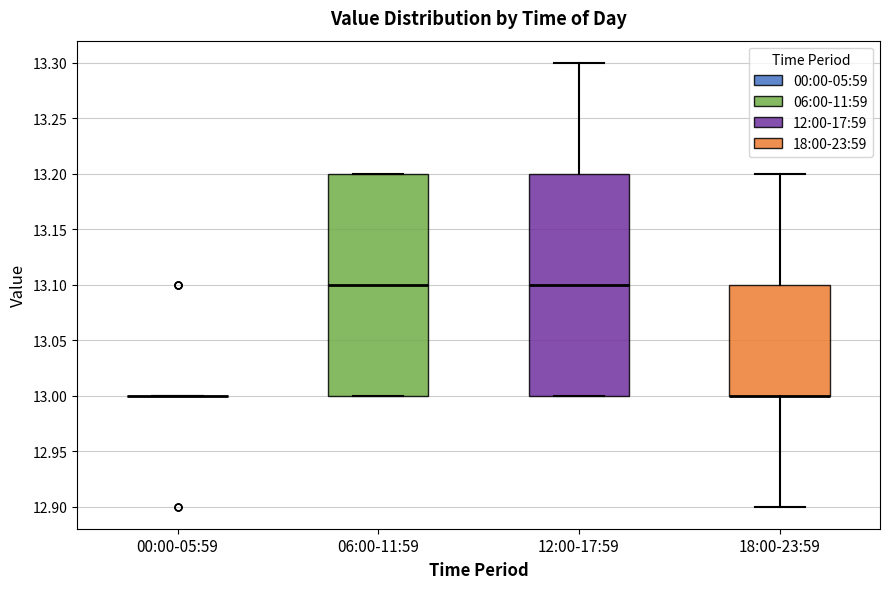

Where does the upper whisker of the box for 12:00-17:59 end on the y-axis? The values are not printed on the chart, so give them approximately, as read against the axis.

13.3